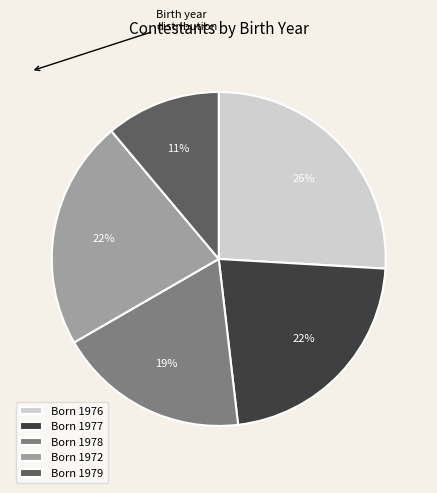

The Born 1979 slice represents 11% of the pie. True or false?

True